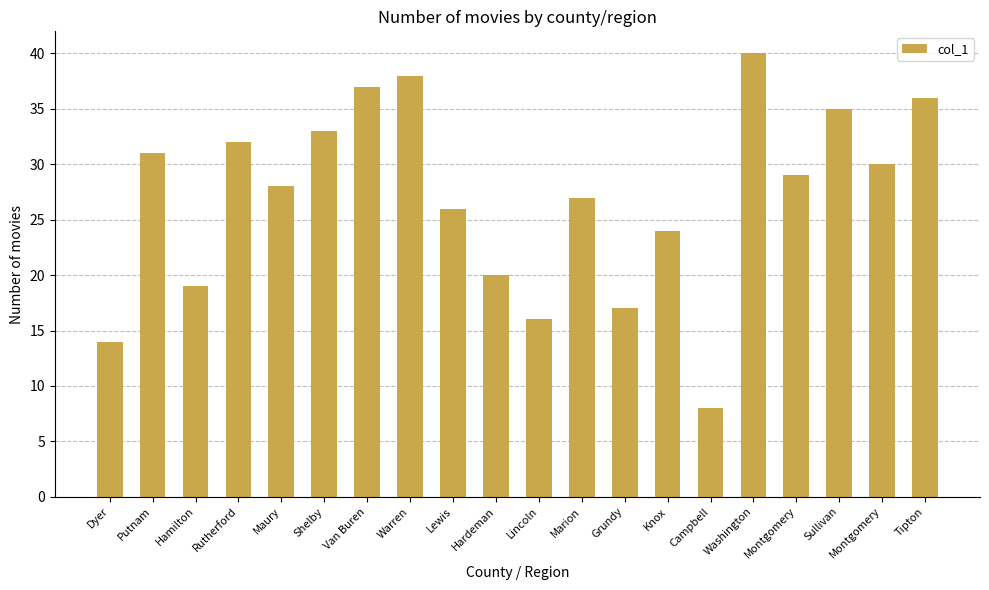

Reading left to right, extract all data points from this chart.

14	31	19	32	28	33	37	38	26	20	16	27	17	24	8	40	29	35	30	36